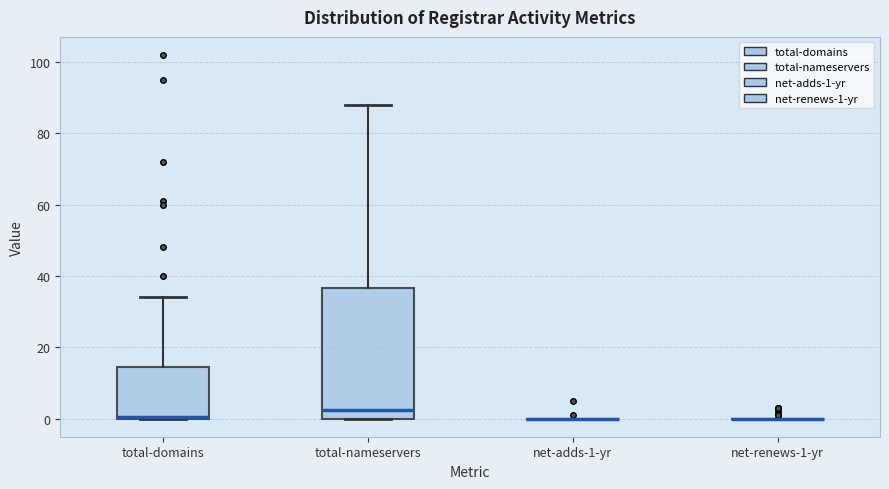

Reading left to right, transcribe this box plot: for each box, give where its median line is, the range the box spans, and where its two whiskers end, as read against the y-axis. The values are not printed on the chart, so give them approximately, as read against the axis.

total-domains: median 0, box 0 to 14, whiskers 0 to 34
total-nameservers: median 2, box 0 to 36, whiskers 0 to 88
net-adds-1-yr: box collapsed to a line at 0, whiskers 0 to 0
net-renews-1-yr: box collapsed to a line at 0, whiskers 0 to 0